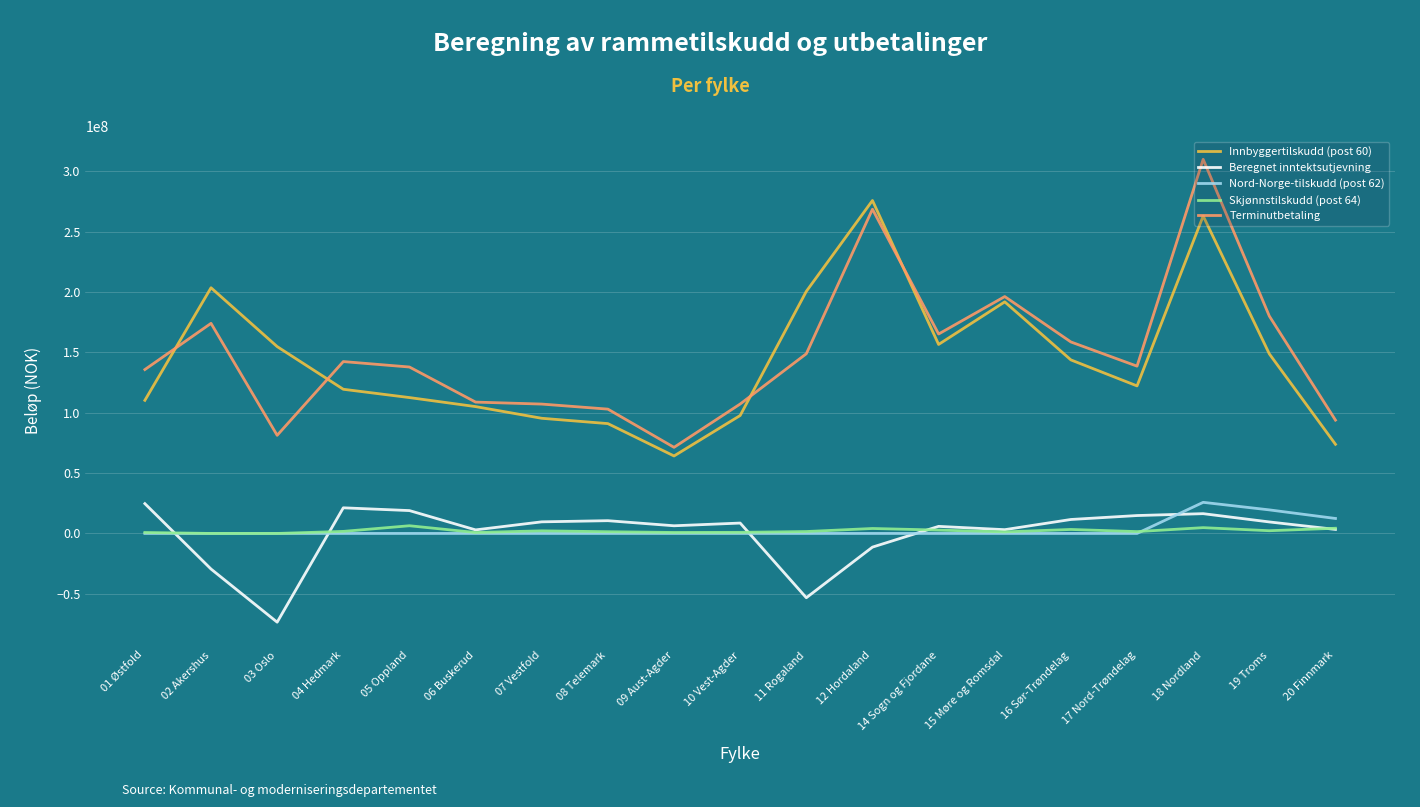

True or false: Beregnet inntektsutjevning and Terminutbetaling cross at least once.

False